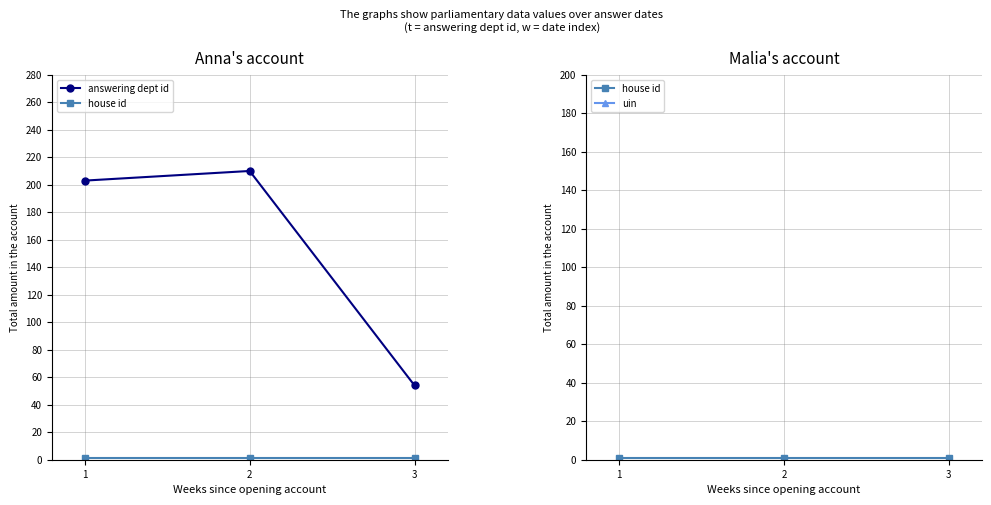

What is the value of the answering dept id point at the 1st from the left?

203